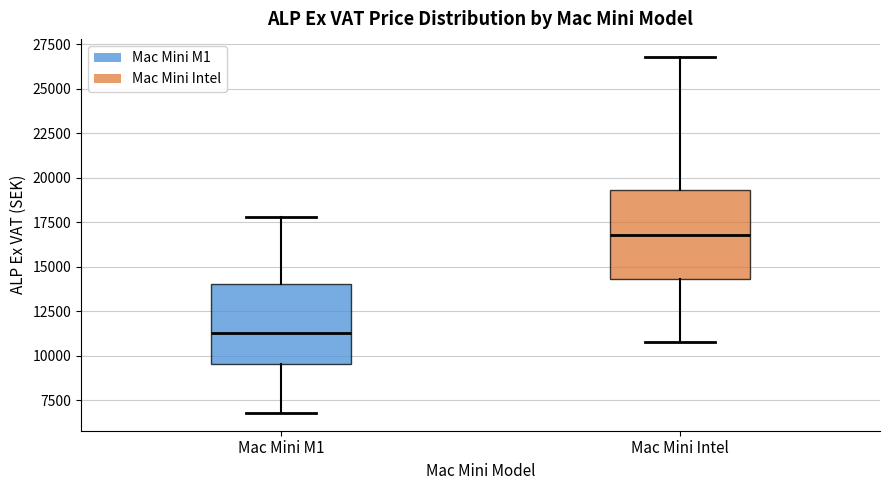

Reading left to right, transcribe this box plot: for each box, give where its median line is, the range the box spans, and where its two whiskers end, as read against the y-axis. The values are not printed on the chart, so give them approximately, as read against the axis.

Mac Mini M1: median 11500, box 9500 to 14000, whiskers 7000 to 18000
Mac Mini Intel: median 17000, box 14500 to 19500, whiskers 11000 to 27000